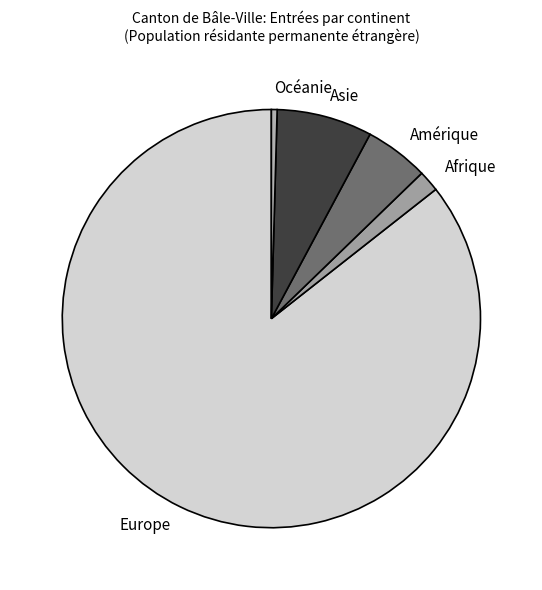

Which has a higher value, Afrique or Amérique?

Amérique